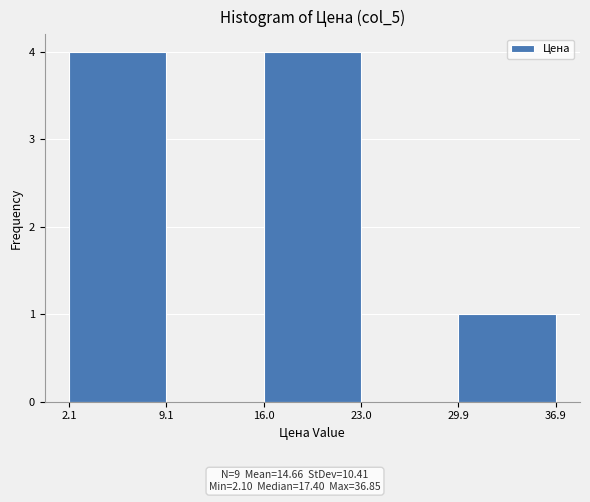

Reading left to right, transcribe this chart: for each bar, give the range it covers on the x-axis and its height. The values are not printed on the chart, so give them approximately, as read against the axis.

2.1 to 9.1: 4
9.1 to 16.0: 0
16.0 to 23.0: 4
23.0 to 29.9: 0
29.9 to 36.9: 1